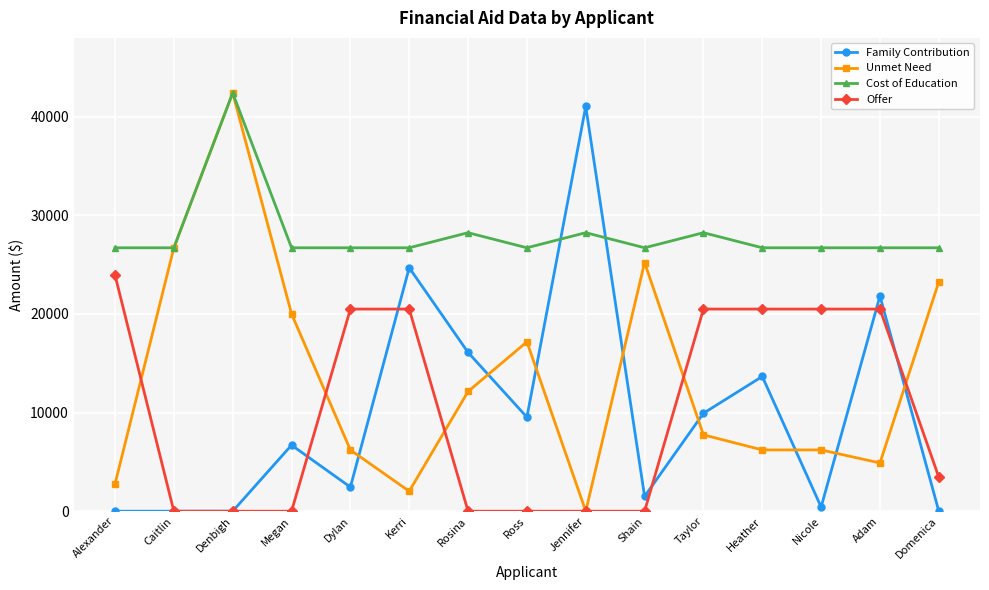

Which series changed the most between Dylan and Rosina?

Offer